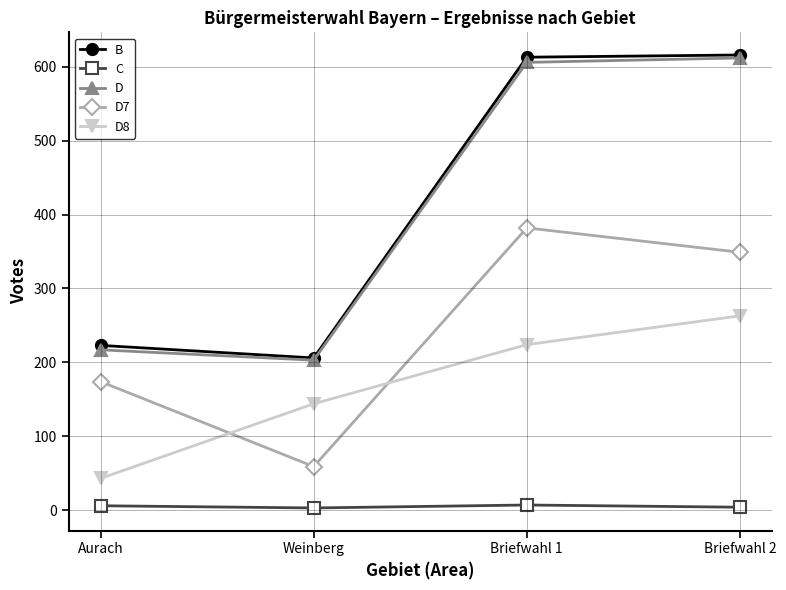

How many distinct data groups are displayed?

5